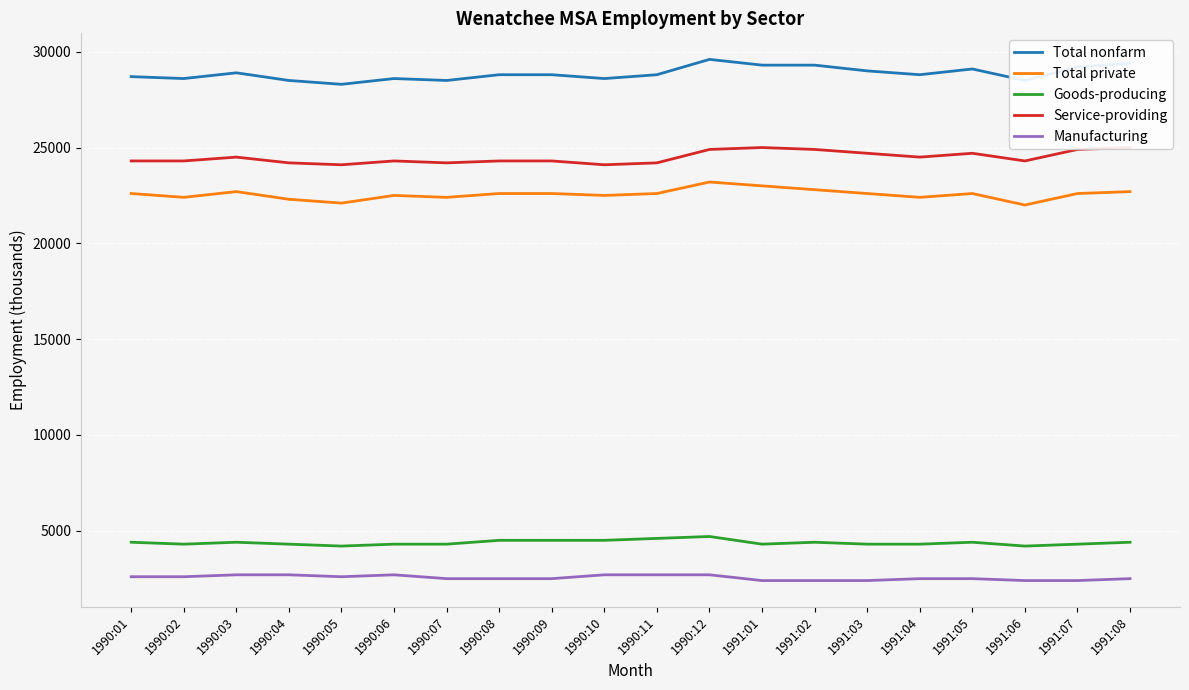

True or false: Total private has a value of 22600 at 1990:09.

True